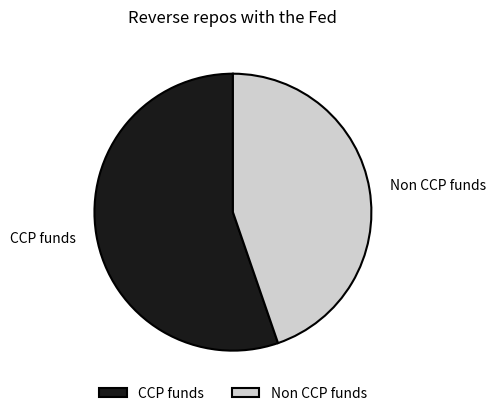

Which slice is the smallest?

Non CCP funds